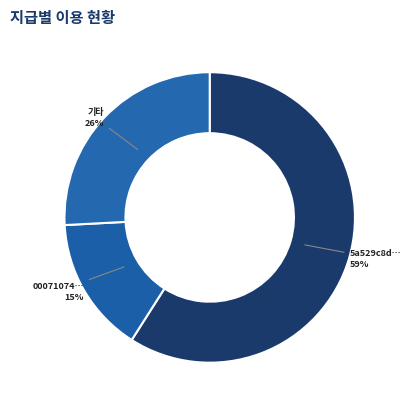

Rank the categories by value from highest to lowest.

5a529c8d…, 기타, 00071074…